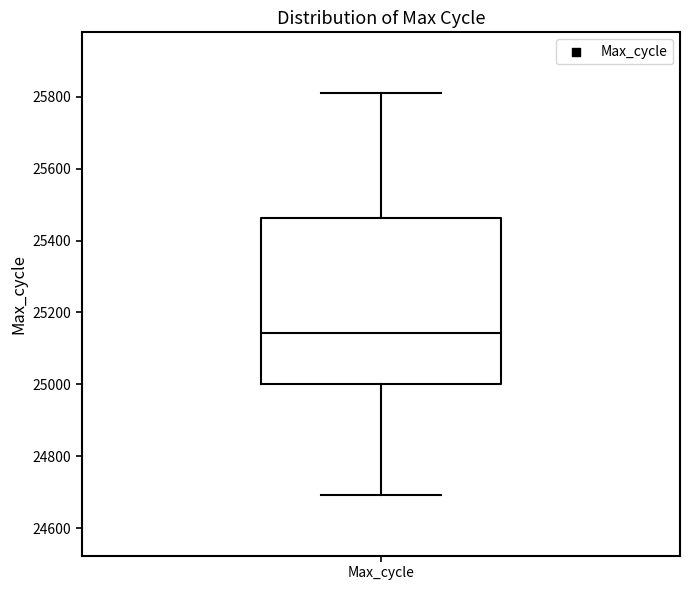

Where is the upper edge of the box for Max_cycle on the y-axis? The values are not printed on the chart, so give them approximately, as read against the axis.

25460